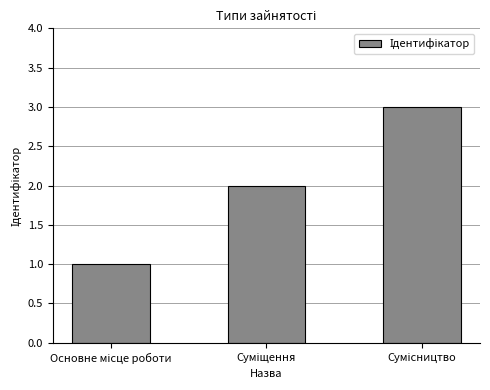

Reading left to right, what are all the values shown in this chart?

1	2	3